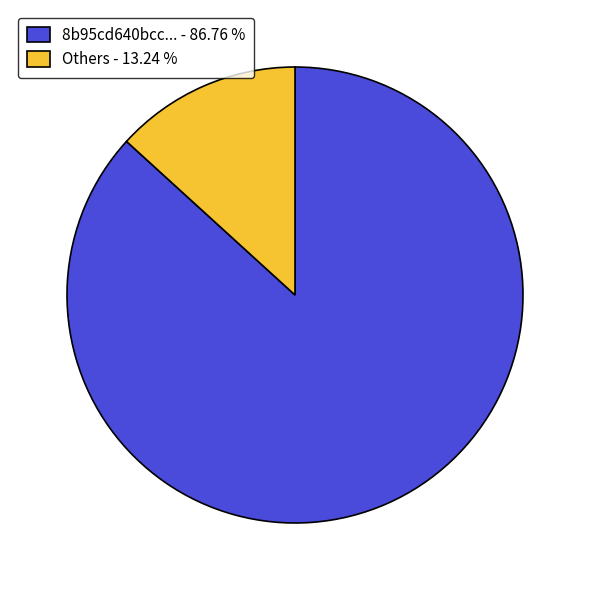

Which category has the smallest portion of the pie?

Others - 13.24 %